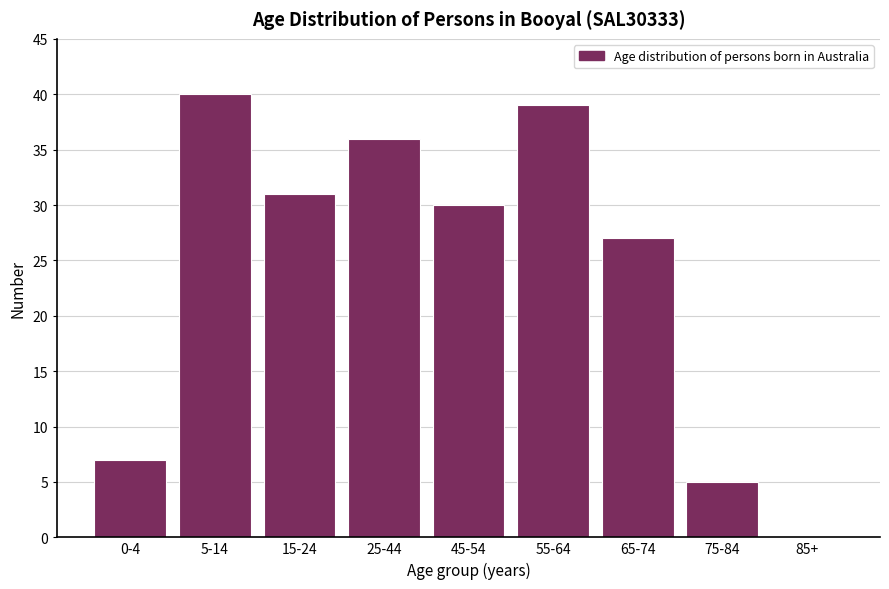

Reading left to right, extract all data points from this chart.

0-4=7	5-14=40	15-24=31	25-44=36	45-54=30	55-64=39	65-74=27	75-84=5	85+=0